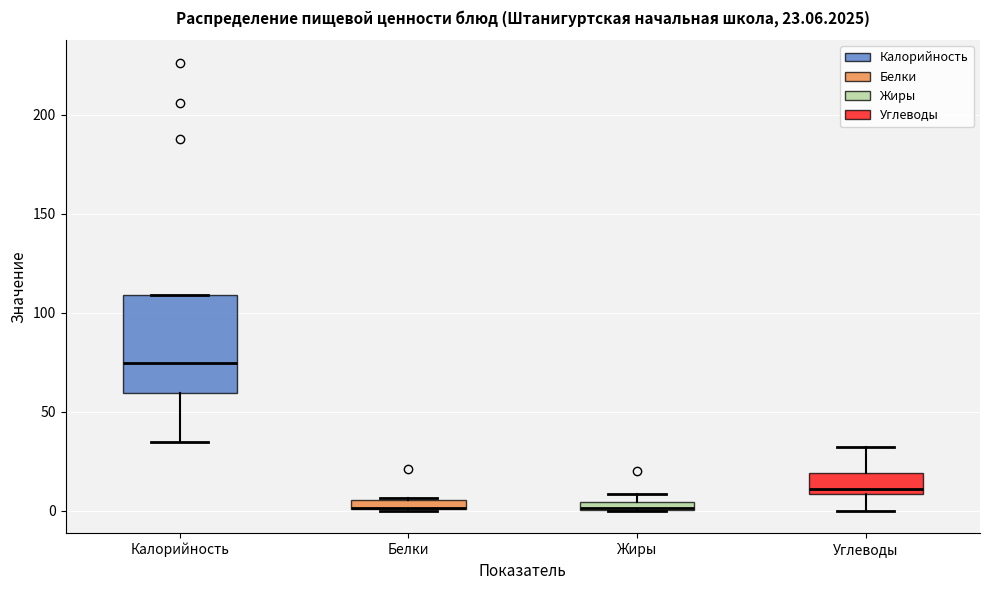

Comparing the boxes themselves (not the whiskers), which one is the tallest?

Калорийность